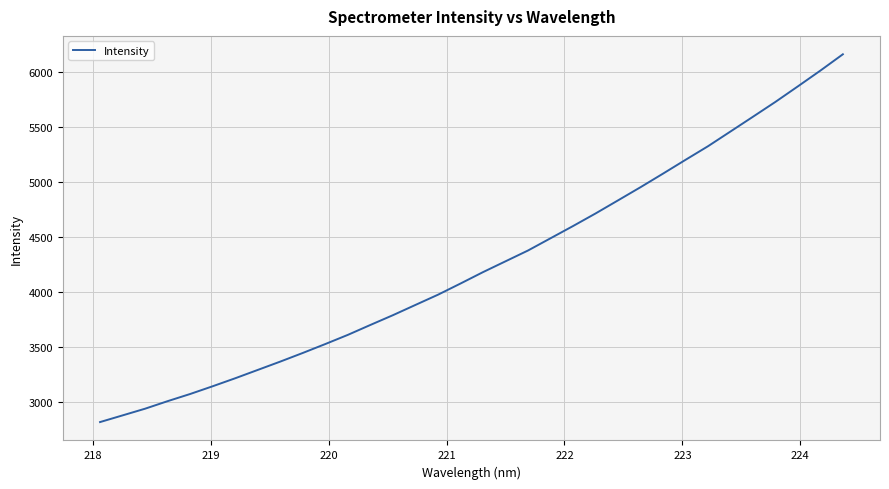

What is the greatest value displayed?

6159.2